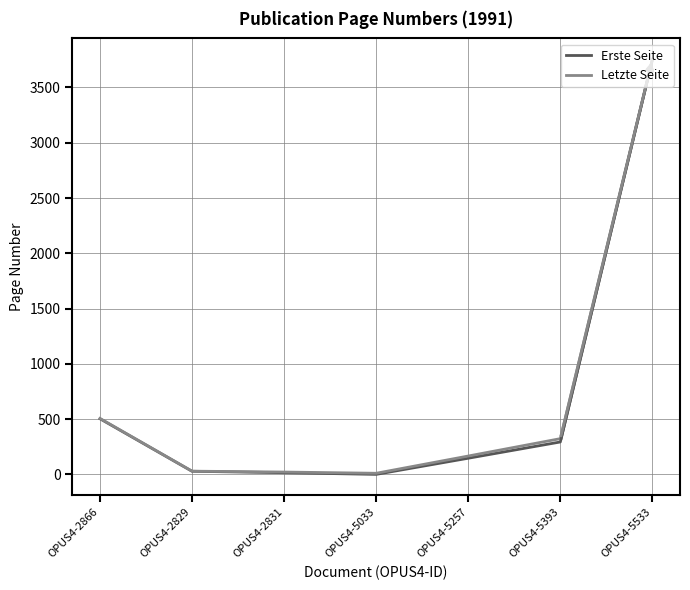

Which category has the highest value in the Erste Seite series?

OPUS4-5533